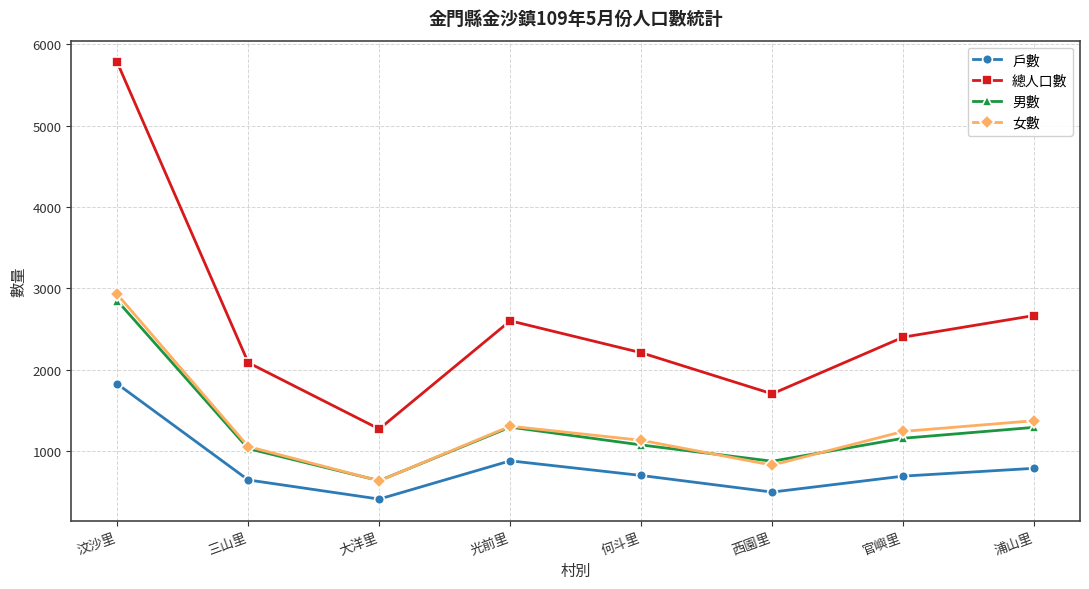

Rank the series by their maximum value, from highest to lowest.

總人口數, 女數, 男數, 戶數